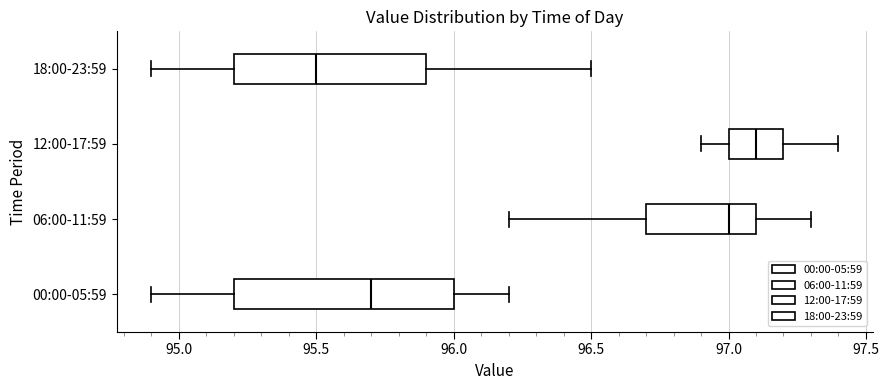

Which box is the widest, from its left edge to its right edge?

00:00-05:59